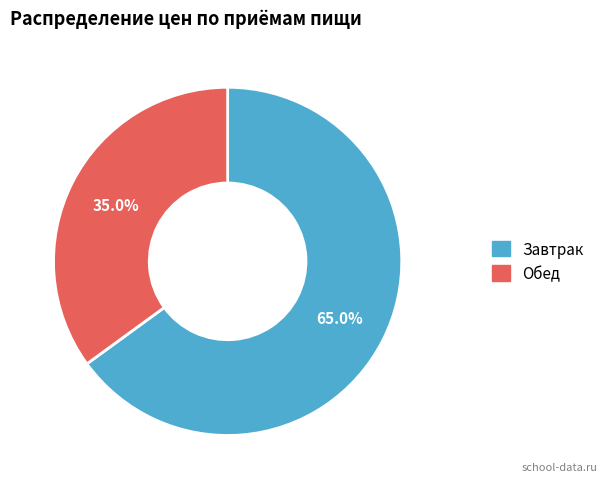

Which slice is the largest?

Завтрак